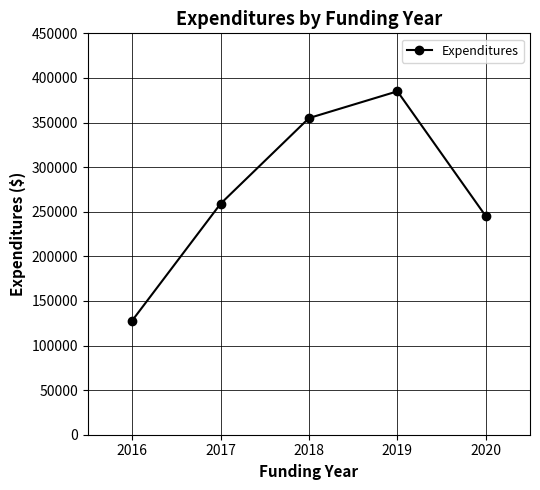

How many data points are less than 259000?

2